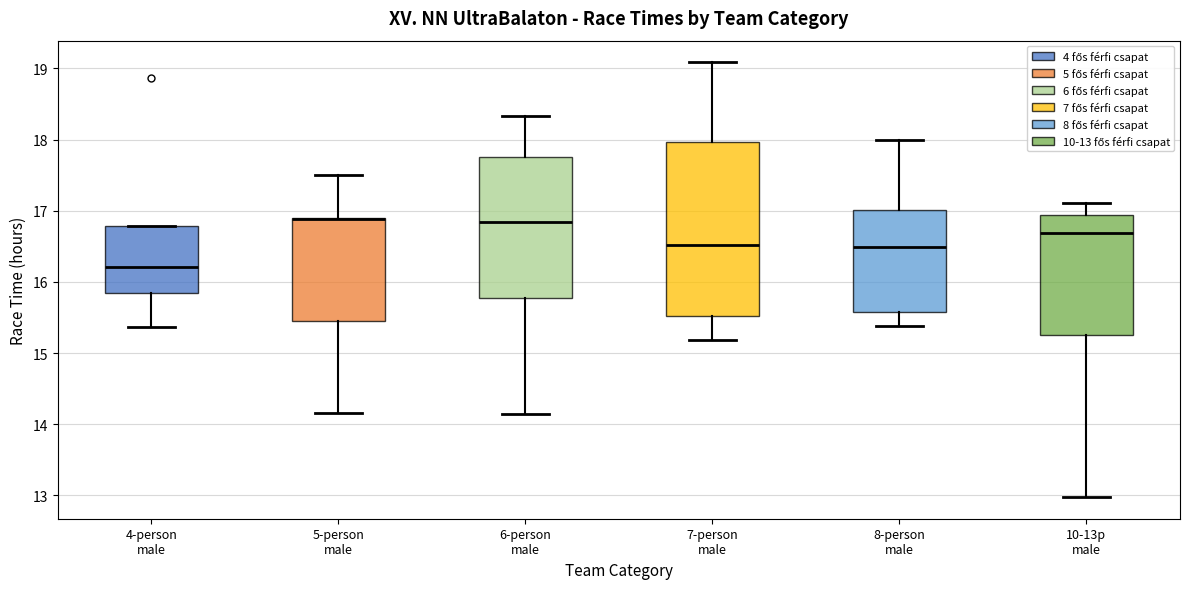

Where is the lower edge of the box for 5-person male on the y-axis? The values are not printed on the chart, so give them approximately, as read against the axis.

15.5